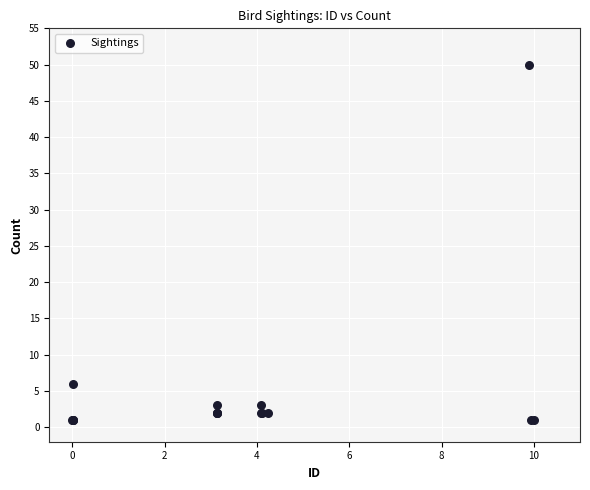

What Y value in the scatter plot is closest to 25?

6